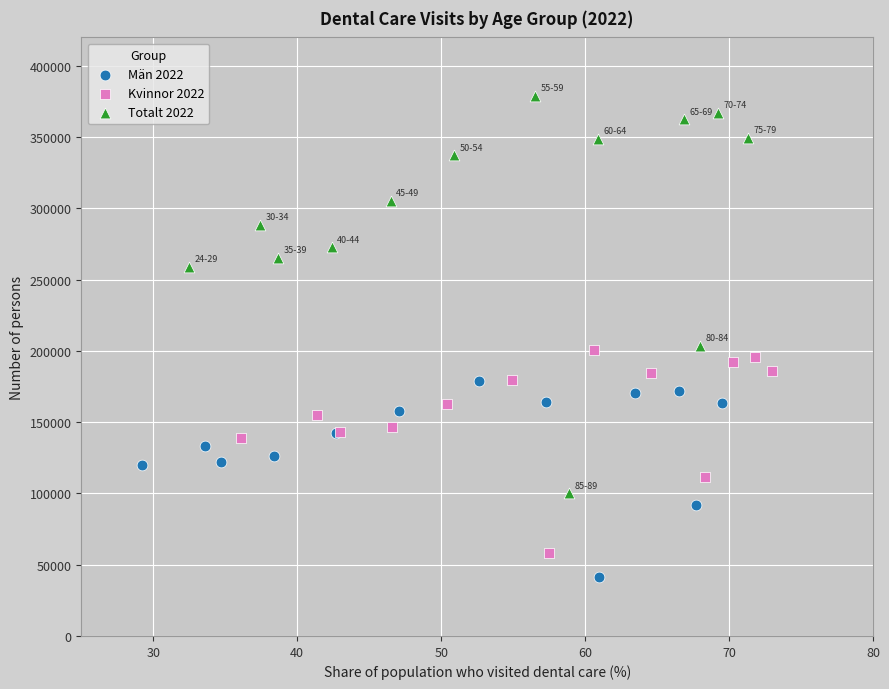

Which series has the largest Y range (max minus min)?

Totalt 2022